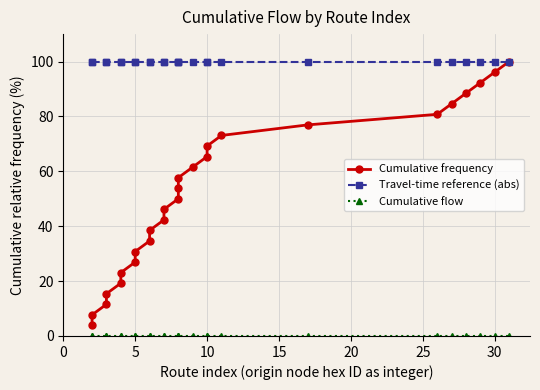

Reading right to left, extract all data points from this chart.

Cumulative frequency: 100.0	96.2	92.3	88.5	84.6	80.8	76.9	73.1	69.2	65.4	61.5	57.7	53.8	50.0	46.2	42.3	38.5	34.6	30.8	26.9	23.1	19.2	15.4	11.5	7.7	3.8
Travel-time reference (abs): 100.0	100.0	100.0	100.0	100.0	100.0	100.0	100.0	100.0	100.0	100.0	100.0	100.0	100.0	100.0	100.0	100.0	100.0	100.0	100.0	100.0	100.0	100.0	100.0	100.0	100.0
Cumulative flow: 0.0	0.0	0.0	0.0	0.0	0.0	0.0	0.0	0.0	0.0	0.0	0.0	0.0	0.0	0.0	0.0	0.0	0.0	0.0	0.0	0.0	0.0	0.0	0.0	0.0	0.0